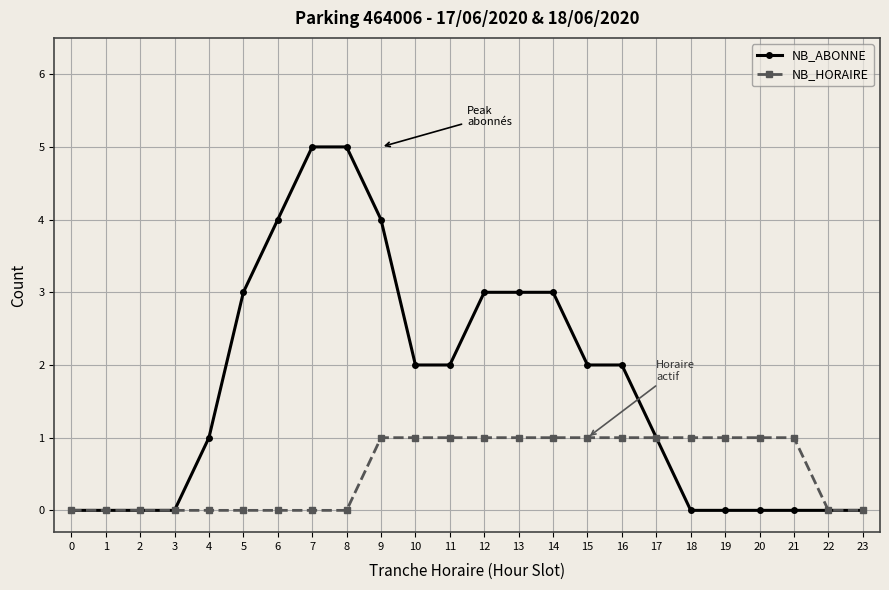

Is it true that NB_HORAIRE equals 2 at 16?

False